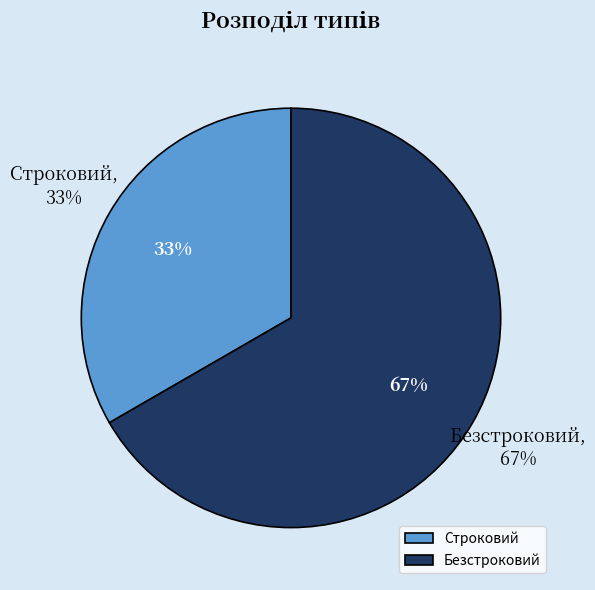

What is the change in value from Строковий to Безстроковий?

+1